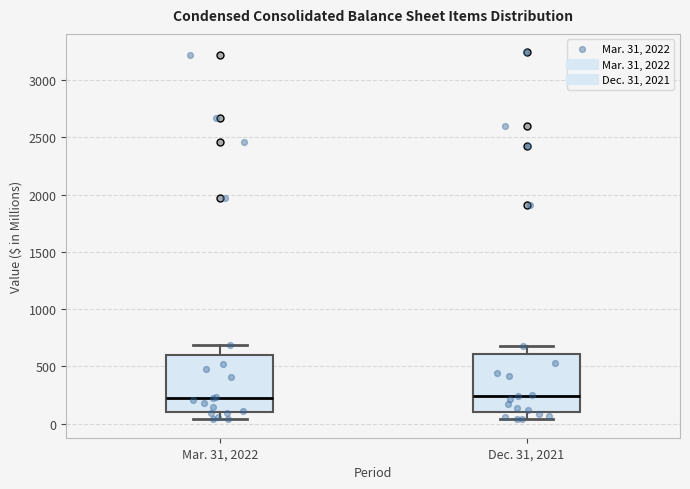

Where does the lower whisker of the box for Dec. 31, 2021 end on the y-axis? The values are not printed on the chart, so give them approximately, as read against the axis.

50